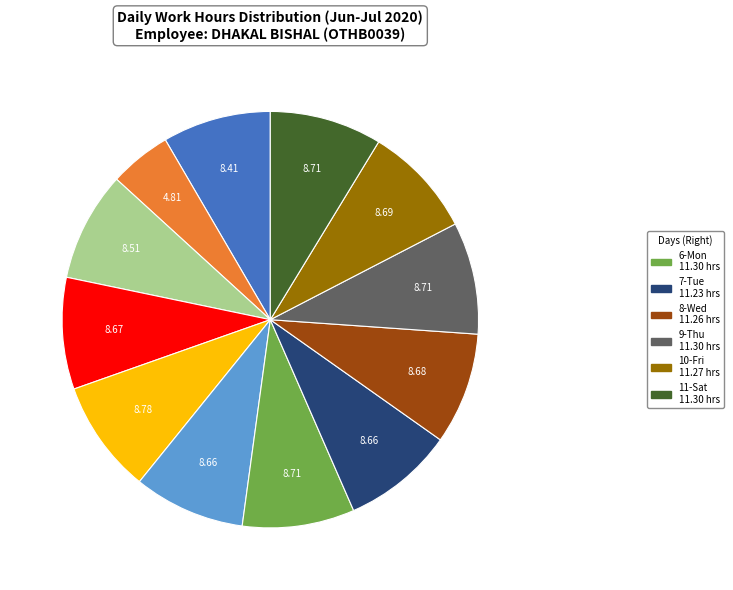

Count the number of slices in the pie.

12